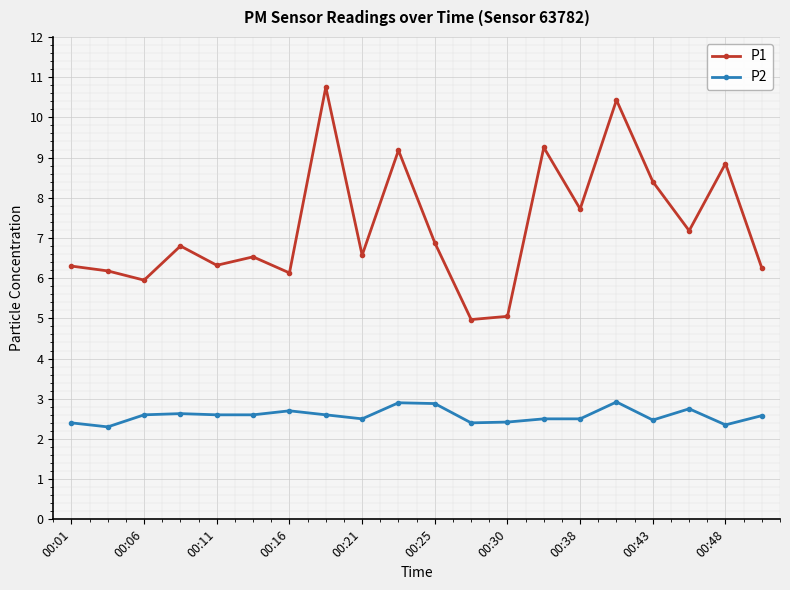

True or false: P1 and P2 intersect in this chart.

False